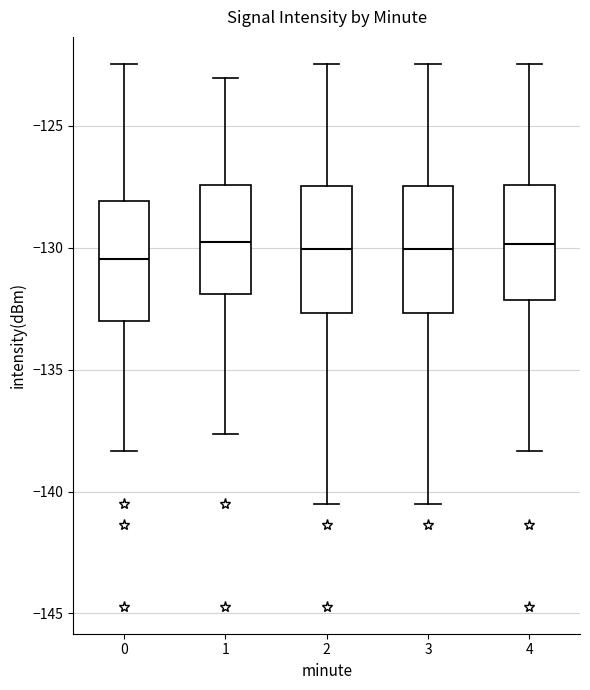

Where does the median line of the box at x = 0 sit on the y-axis? The values are not printed on the chart, so give them approximately, as read against the axis.

-130.5